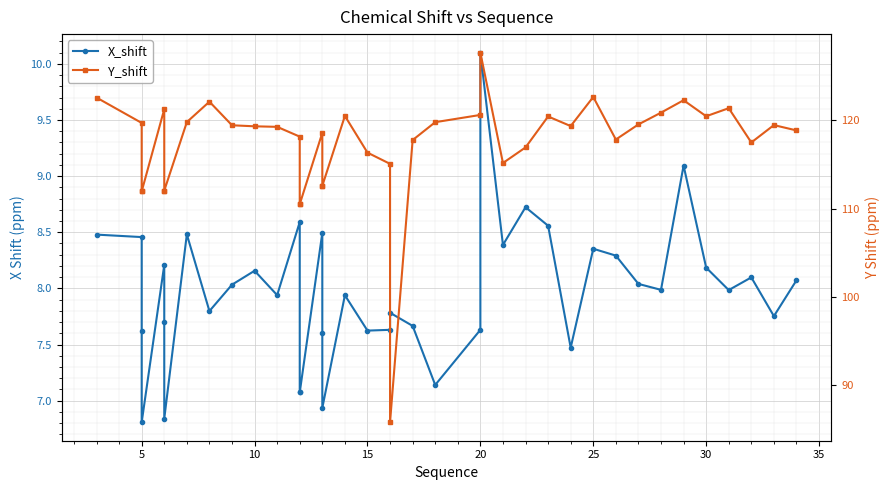

What is the difference between the second highest and second lowest values in the X_shift series?

2.3